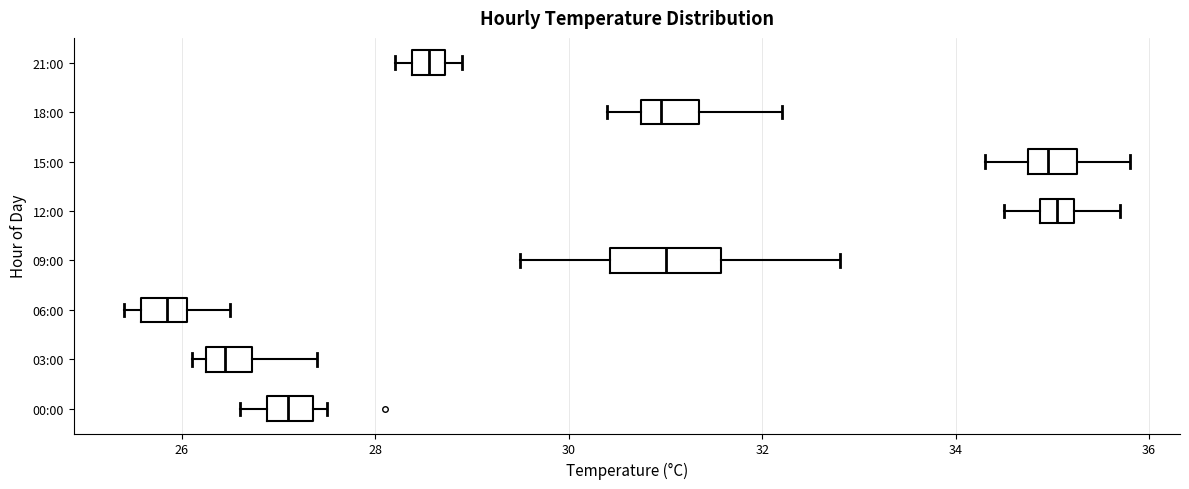

Reading bottom to top, transcribe this box plot: for each box, give where its median line is, the range the box spans, and where its two whiskers end, as read against the x-axis. The values are not printed on the chart, so give them approximately, as read against the axis.

00:00: median 27.2, box 26.8 to 27.4, whiskers 26.6 to 27.6
03:00: median 26.4, box 26.2 to 26.8, whiskers 26.2 (just left of the box's left edge) to 27.4
06:00: median 25.8, box 25.6 to 26.0, whiskers 25.4 to 26.6
09:00: median 31.0, box 30.4 to 31.6, whiskers 29.6 to 32.8
12:00: median 35.0, box 34.8 to 35.2, whiskers 34.6 to 35.8
15:00: median 35.0, box 34.8 to 35.2, whiskers 34.4 to 35.8
18:00: median 31.0, box 30.8 to 31.4, whiskers 30.4 to 32.2
21:00: median 28.6, box 28.4 to 28.8, whiskers 28.2 to 29.0